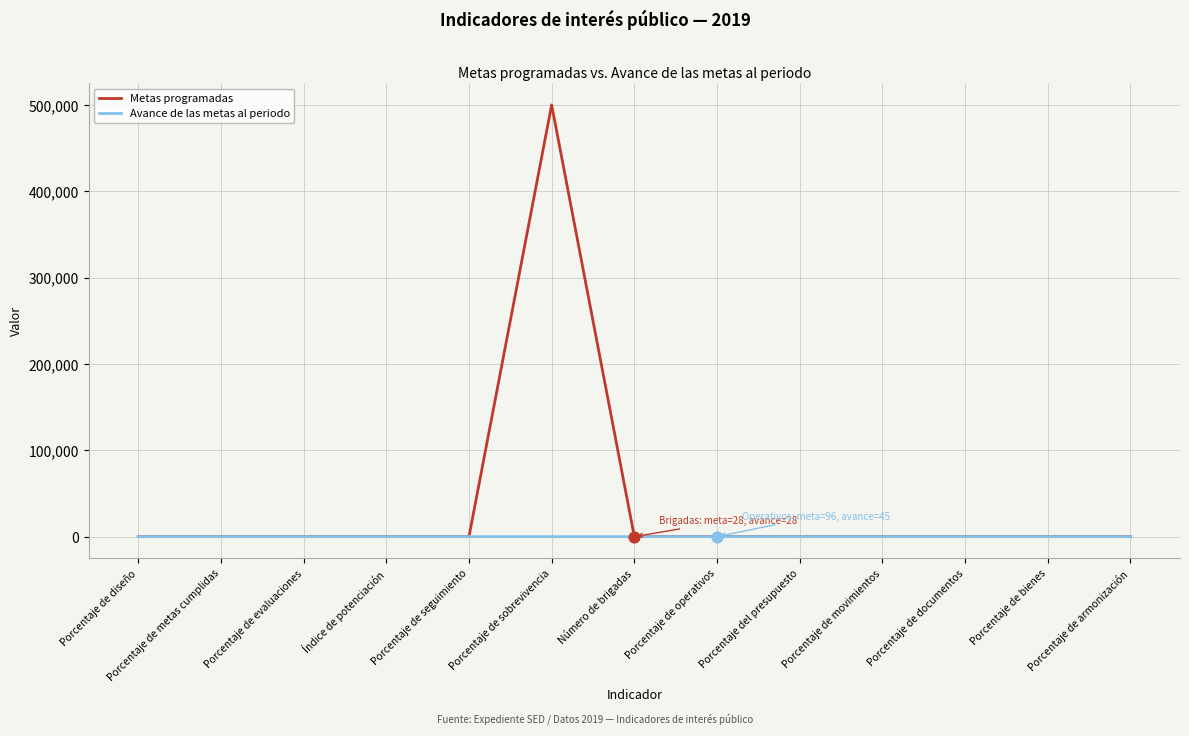

At which category is the sum across all series the highest?

Porcentaje de sobrevivencia